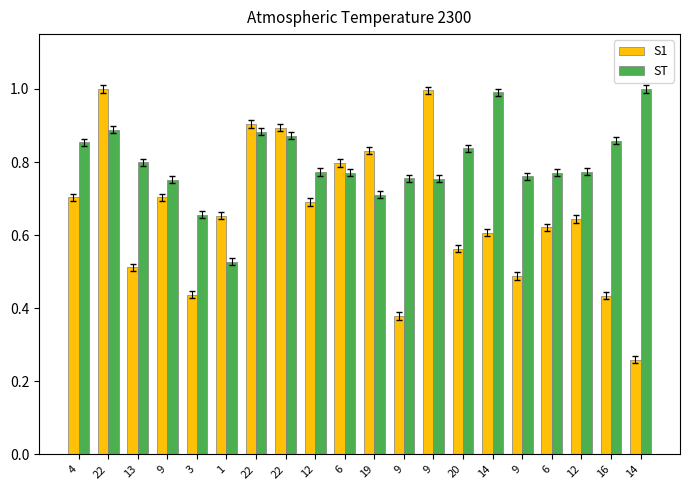

List the series in order of their peak value, lowest first.

S1, ST